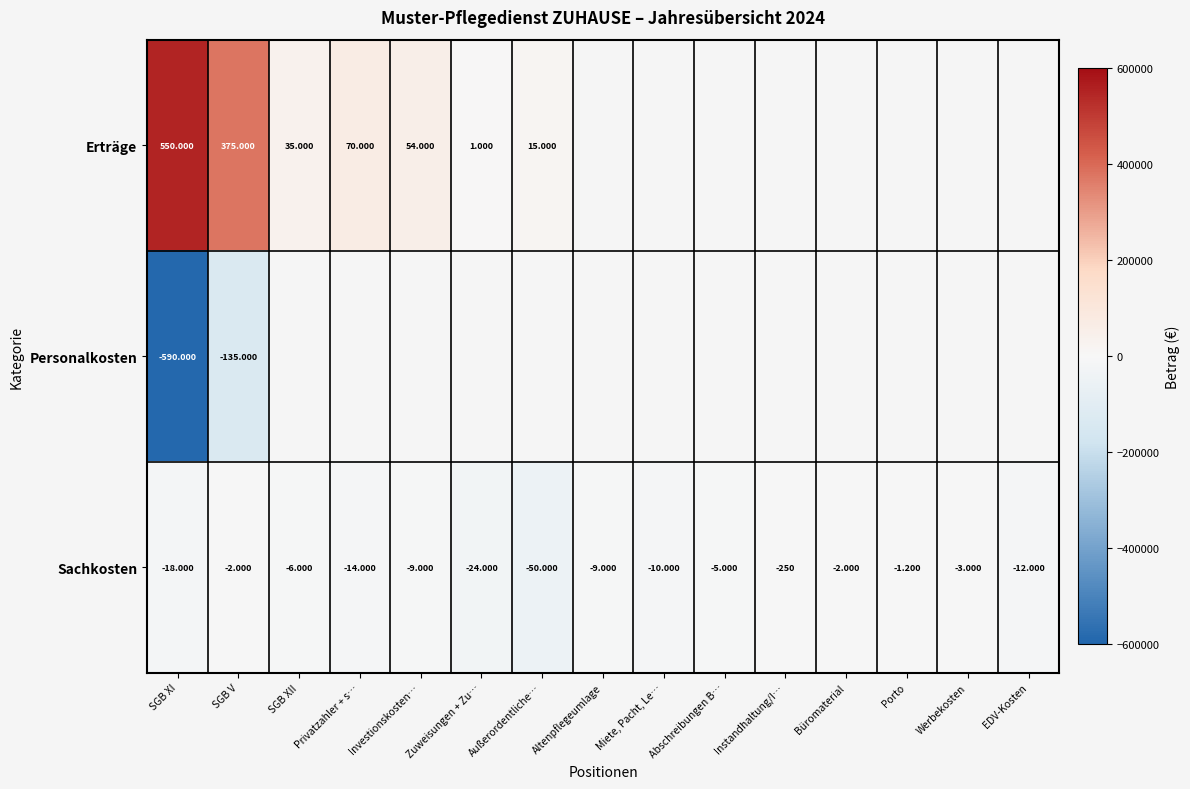

Between Zuweisungen + Zu… and EDV-Kosten, which is larger?

EDV-Kosten